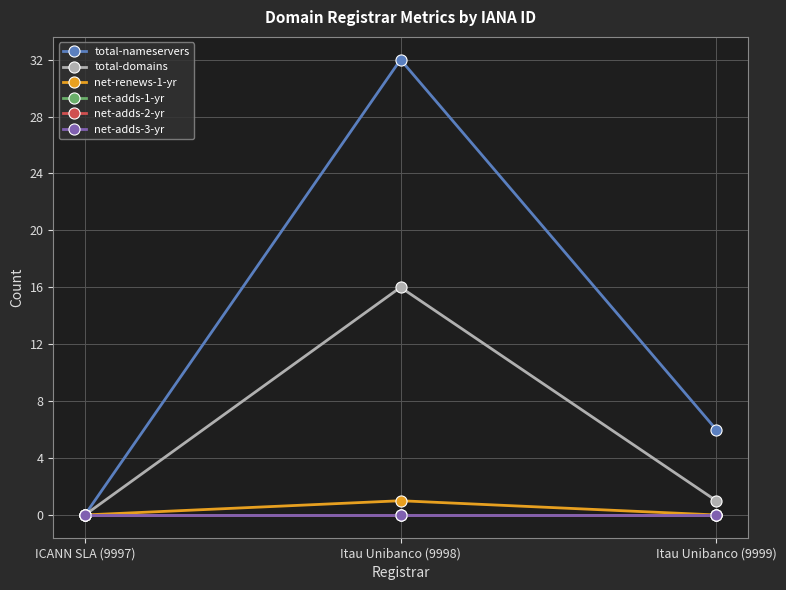

Is this an area chart (filled region under the line)?

No